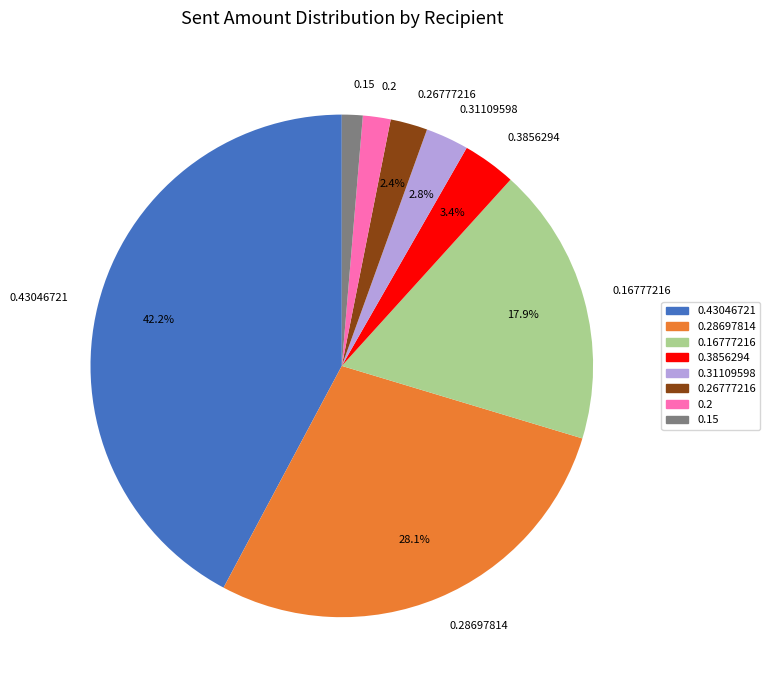

Is the sum of 0.2 and 0.15 greater than half?

No